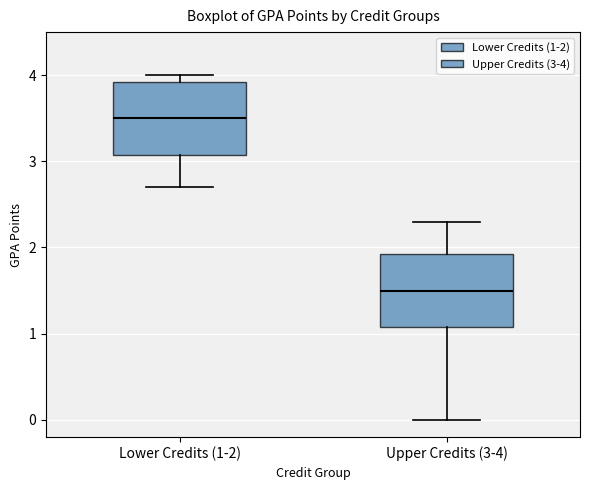

Where is the lower edge of the box for Lower Credits (1-2) on the y-axis? The values are not printed on the chart, so give them approximately, as read against the axis.

3.1